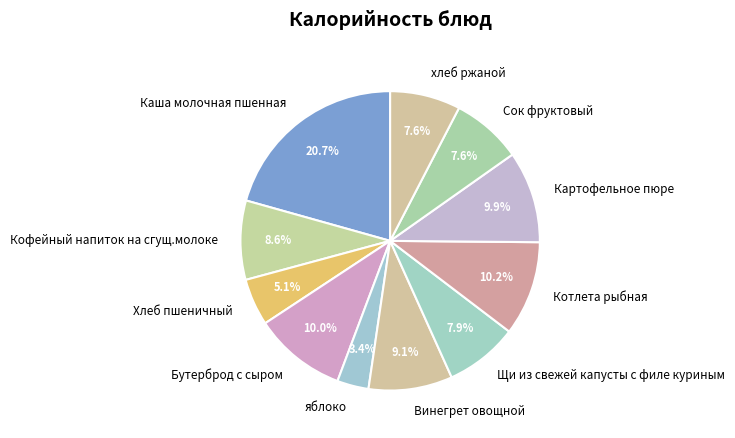

Which slice is the largest?

Каша молочная пшенная